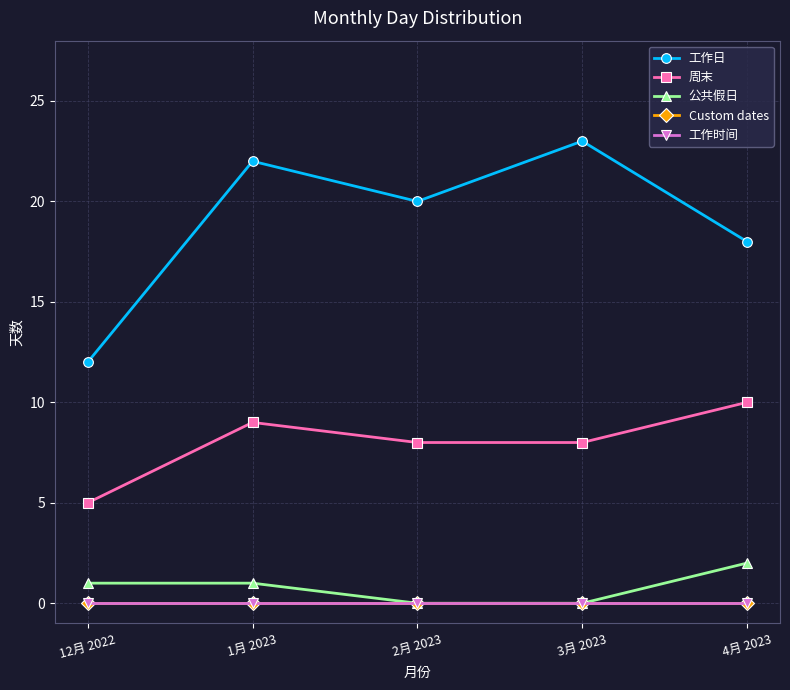

Count the 周末 values in the range 8 to 9.

3